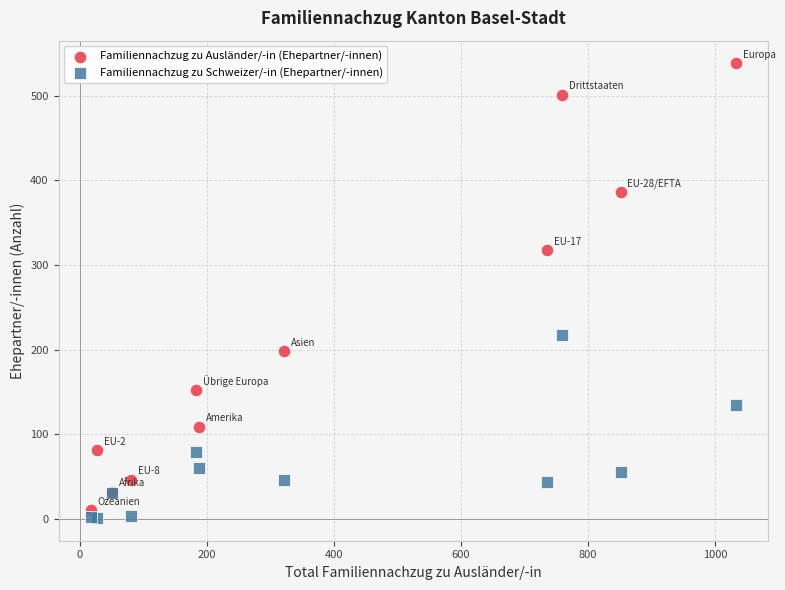

Which series has the widest spread of Y values?

Familiennachzug zu Ausländer/-in (Ehepartner/-innen)